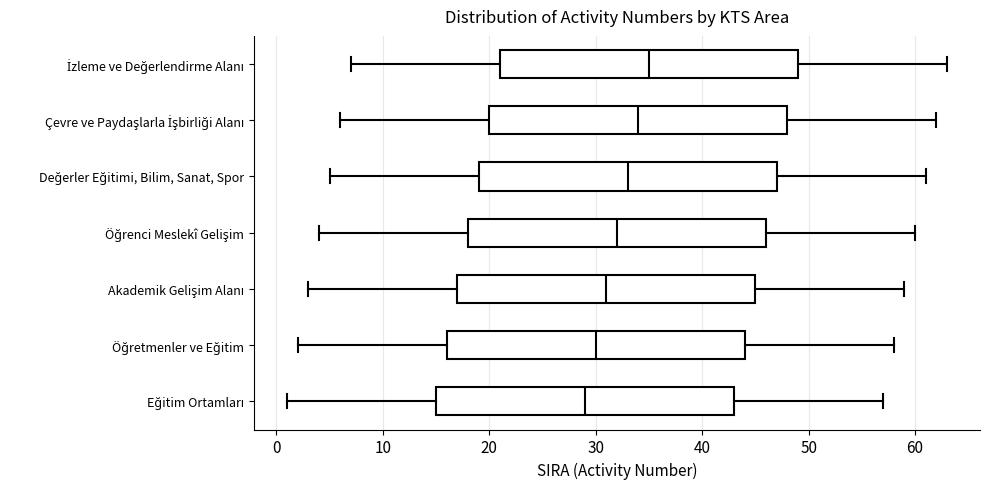

Reading bottom to top, read every box against the x-axis: the position of its median line, the range the box covers, and the ends of its whiskers. The values are not printed on the chart, so give them approximately, as read against the axis.

Eğitim Ortamları: median 29, box 15 to 43, whiskers 1 to 57
Öğretmenler ve Eğitim: median 30, box 16 to 44, whiskers 2 to 58
Akademik Gelişim Alanı: median 31, box 17 to 45, whiskers 3 to 59
Öğrenci Meslekî Gelişim: median 32, box 18 to 46, whiskers 4 to 60
Değerler Eğitimi, Bilim, Sanat, Spor: median 33, box 19 to 47, whiskers 5 to 61
Çevre ve Paydaşlarla İşbirliği Alanı: median 34, box 20 to 48, whiskers 6 to 62
İzleme ve Değerlendirme Alanı: median 35, box 21 to 49, whiskers 7 to 63